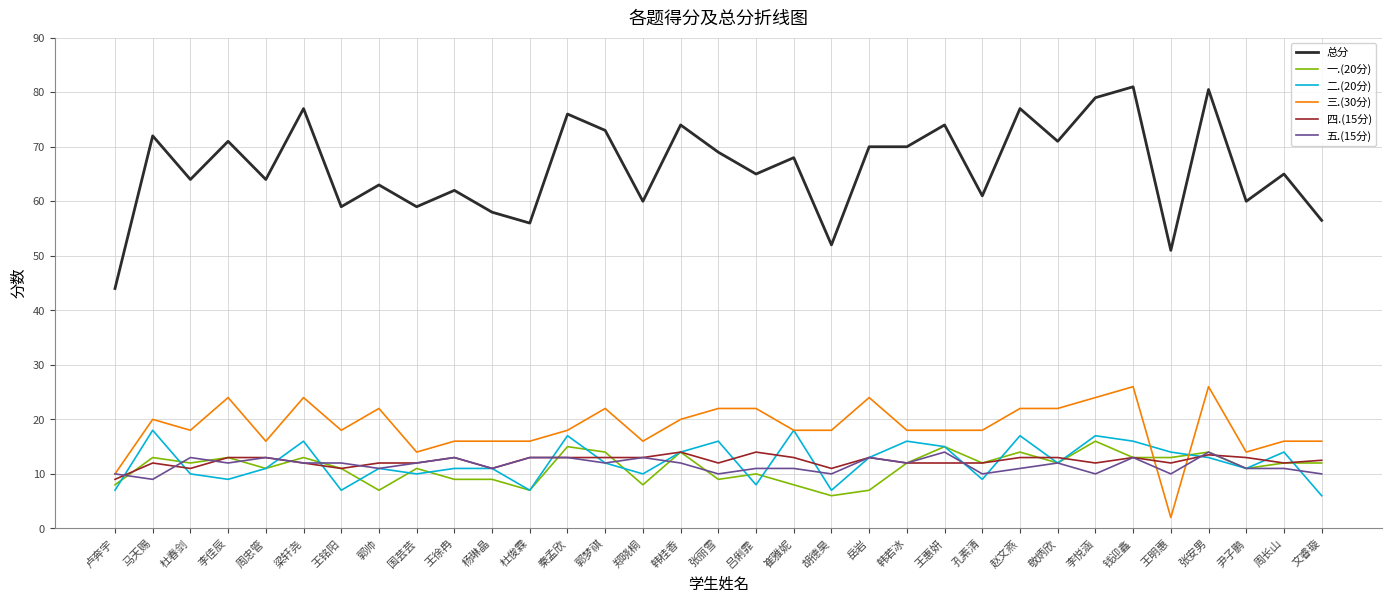

What is the total value across all series at 郑晓桐?

120.0